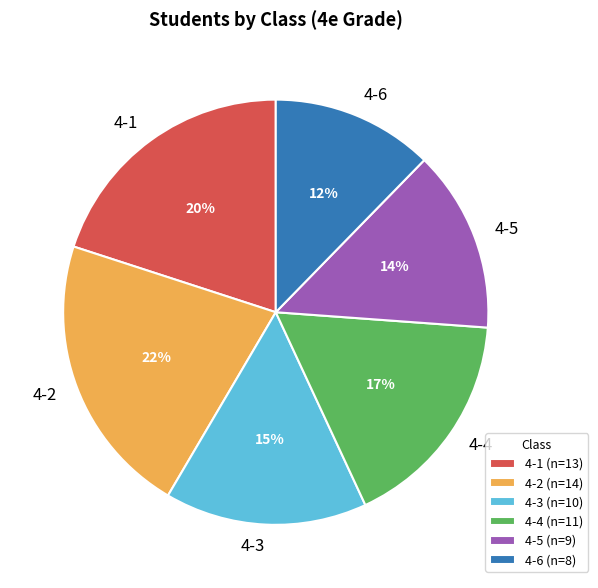

Count the number of slices in the pie.

6